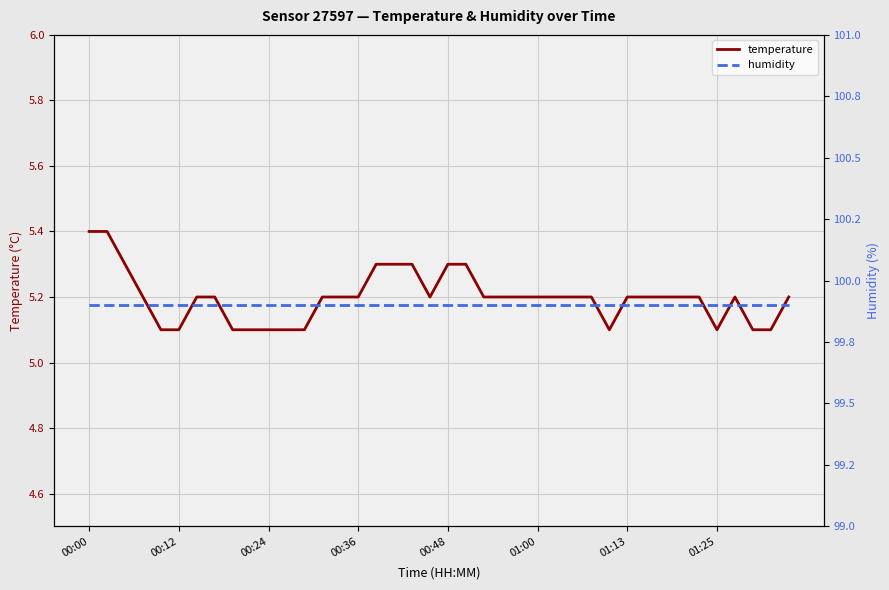

True or false: temperature has more than 0 points higher than both neighbors.

True